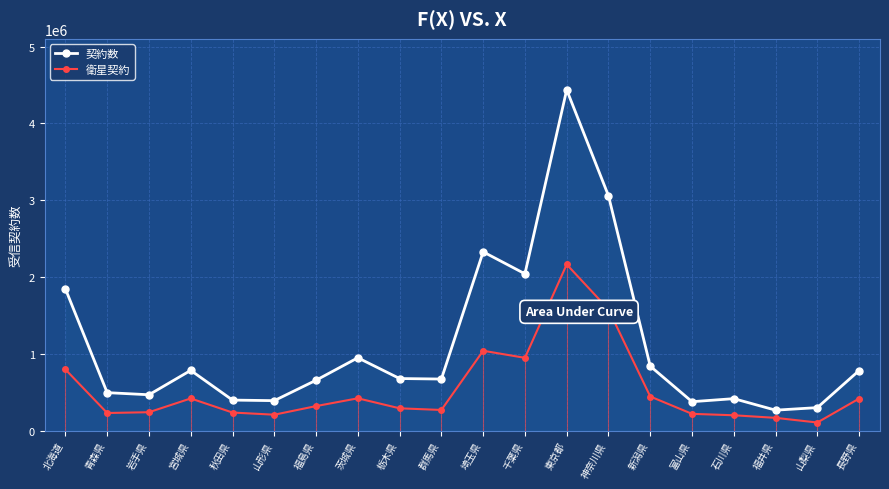

What is the value of the 契約数 point at the 7th from the left?

654712